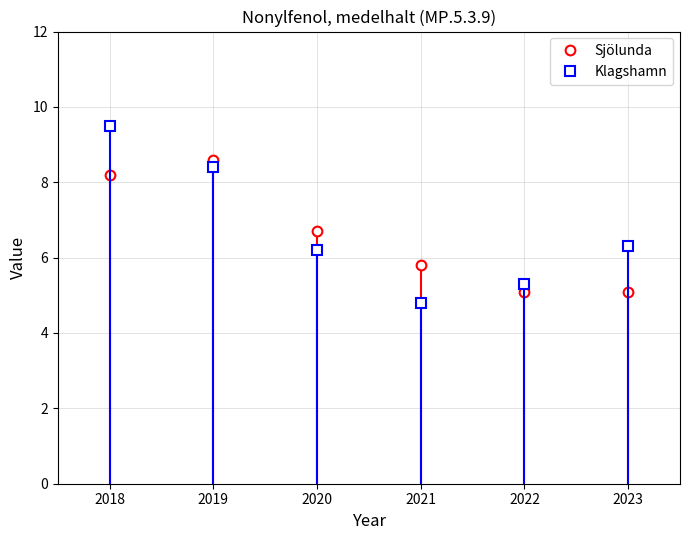

Is the value of Sjölunda at 2018 greater than the value of Klagshamn at 2020?

Yes